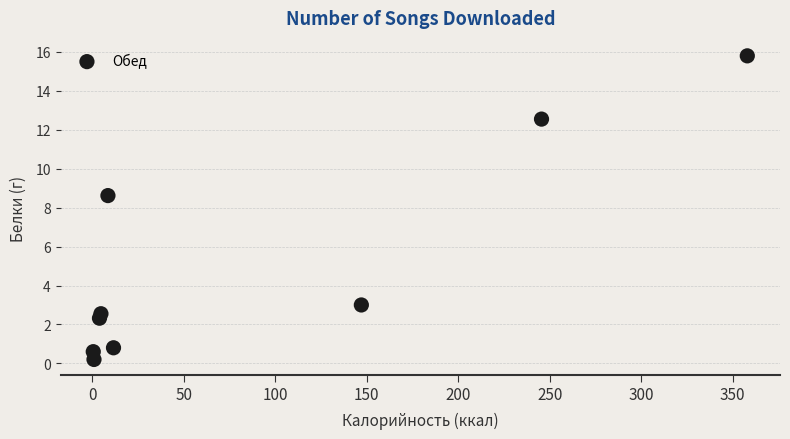

What is the average X value?

86.8